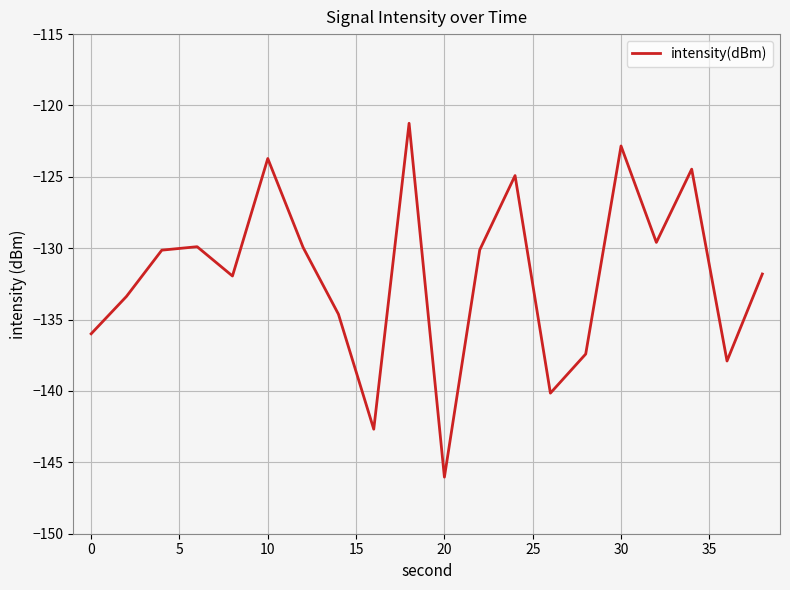

How many distinct data groups are displayed?

1